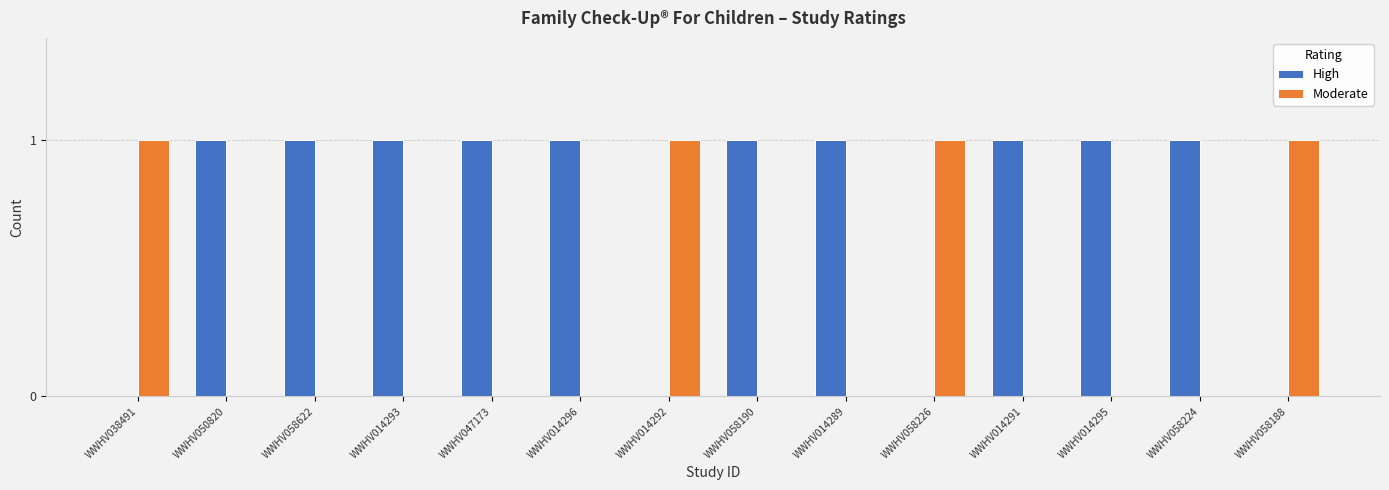

Is it true that High equals 1 at WWHV050820?

True